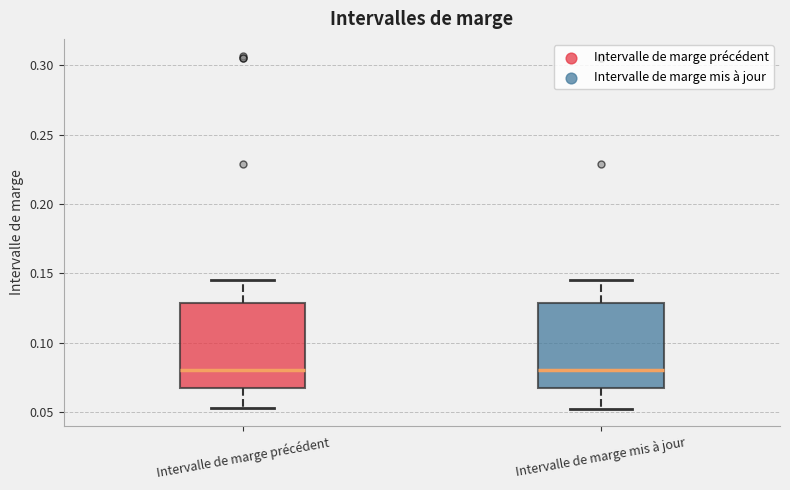

Reading left to right, transcribe this box plot: for each box, give where its median line is, the range the box spans, and where its two whiskers end, as read against the y-axis. The values are not printed on the chart, so give them approximately, as read against the axis.

Intervalle de marge précédent: median 0.080, box 0.065 to 0.130, whiskers 0.055 to 0.145
Intervalle de marge mis à jour: median 0.080, box 0.065 to 0.130, whiskers 0.055 to 0.145